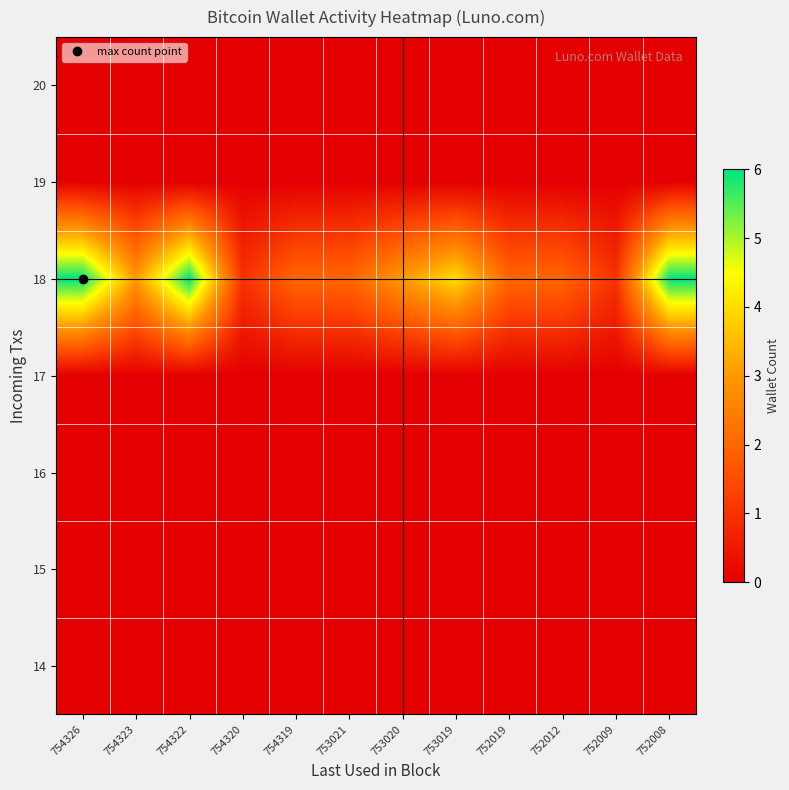

What is the total value across all series at 754319?

2